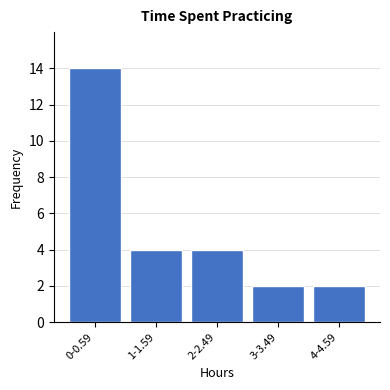

Reading right to left, transcribe all the data shown in this chart.

2	2	4	4	14